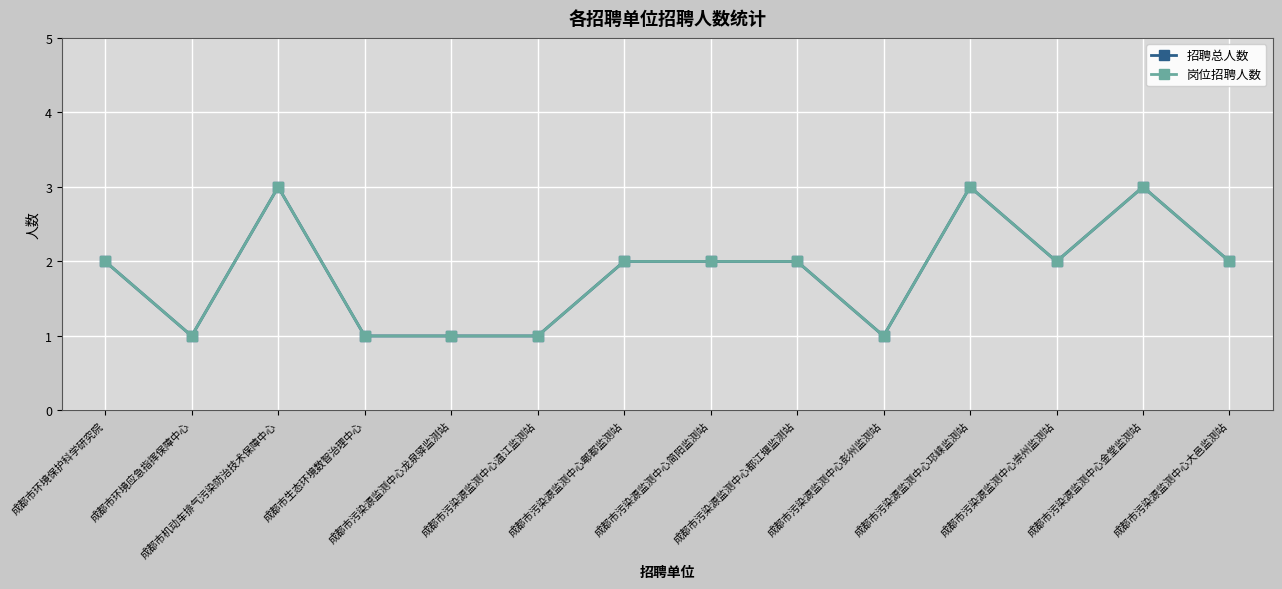

What is the label of the 9th point from the left?

成都市污染源监测中心都江堰监测站